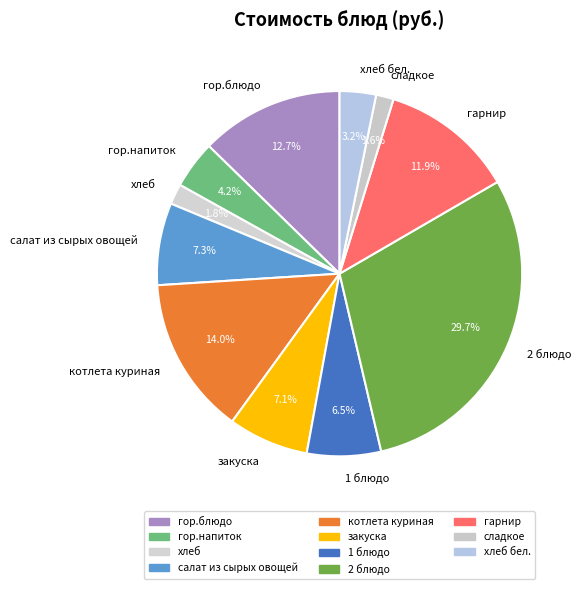

Between закуска and хлеб бел., which is larger?

закуска